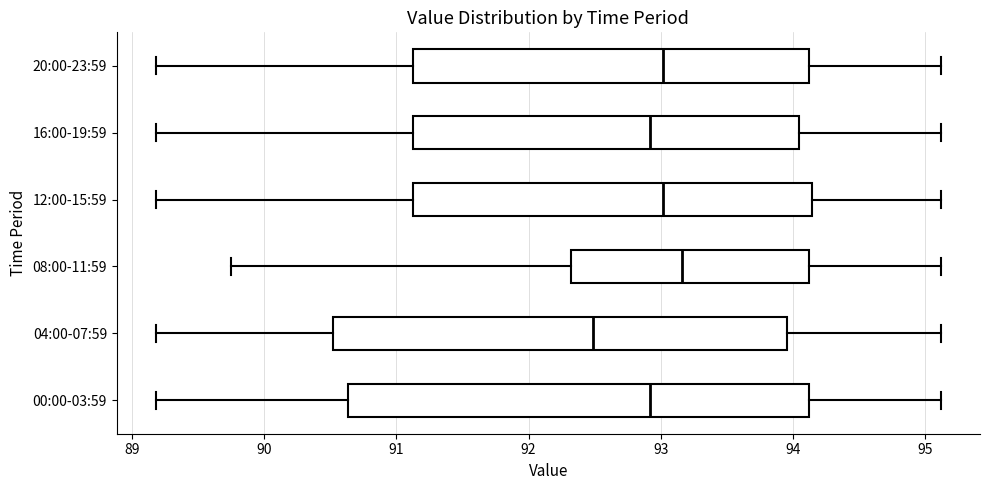

Which box's median line is the furthest to the right?

08:00-11:59